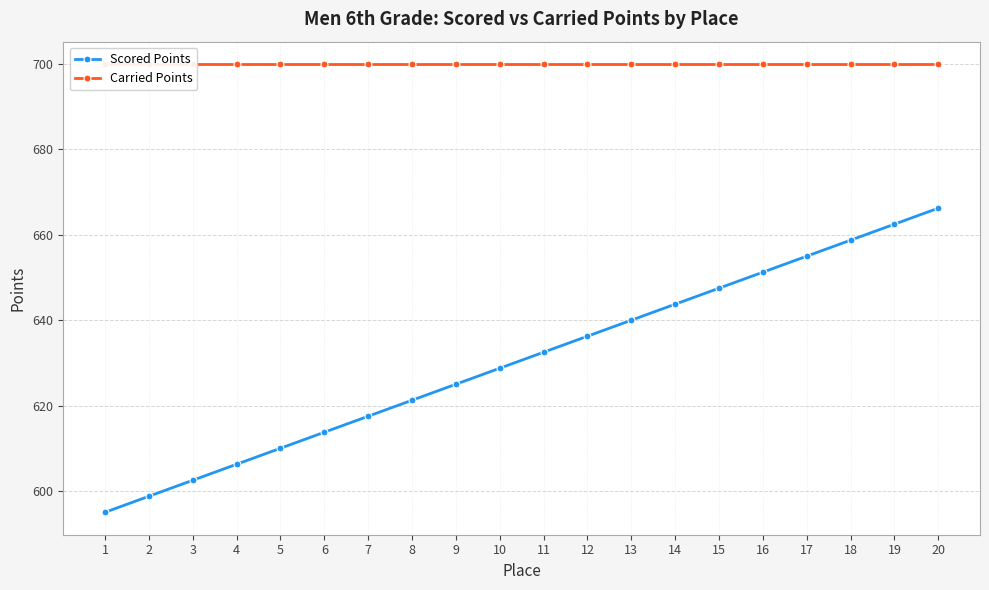

What is the average value of the Carried Points series?

700.0